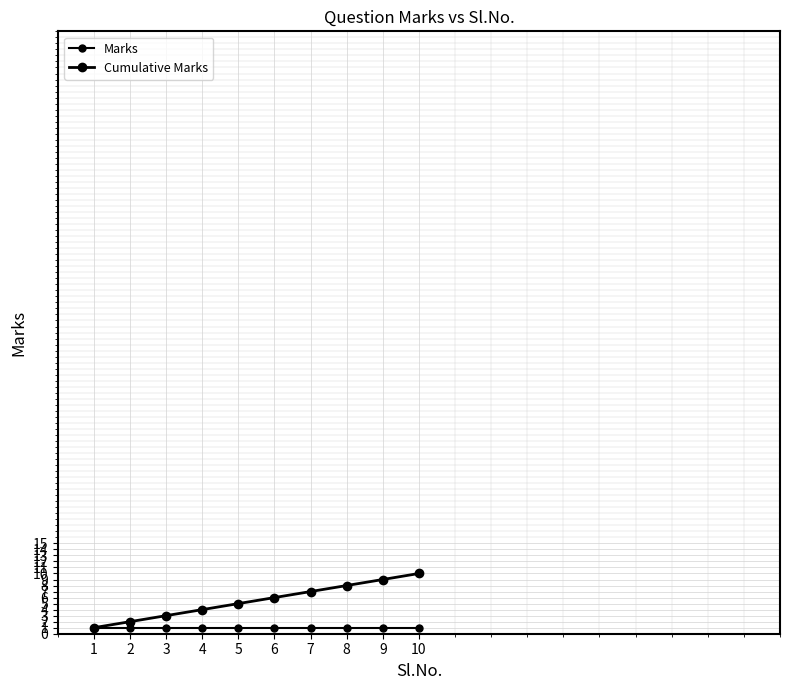

How many lines are shown in the chart?

2